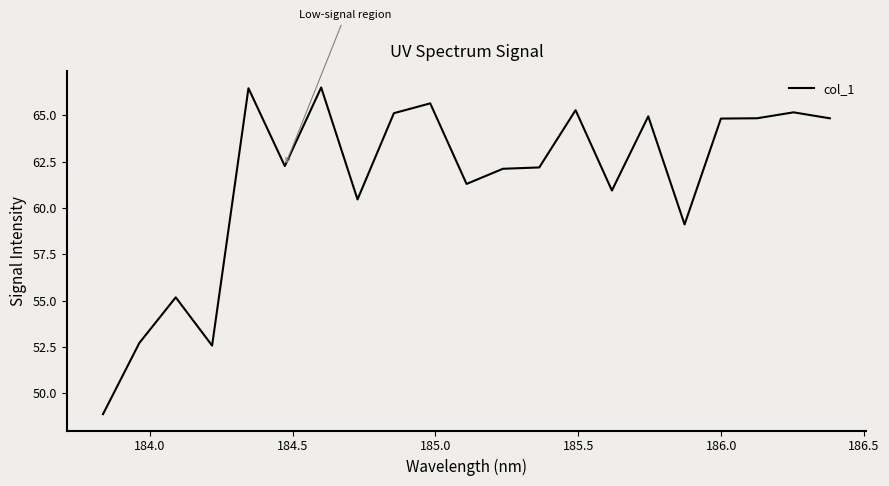

What is the greatest value displayed?

66.5